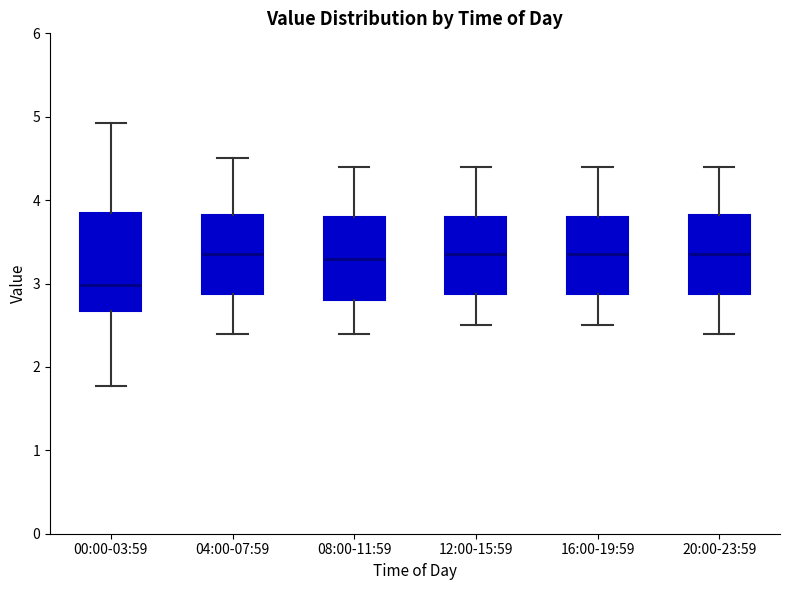

Reading left to right, read every box against the y-axis: the position of its median line, the range the box covers, and the ends of its whiskers. The values are not printed on the chart, so give them approximately, as read against the axis.

00:00-03:59: median 3.0, box 2.7 to 3.9, whiskers 1.8 to 4.9
04:00-07:59: median 3.4, box 2.9 to 3.8, whiskers 2.4 to 4.5
08:00-11:59: median 3.3, box 2.8 to 3.8, whiskers 2.4 to 4.4
12:00-15:59: median 3.4, box 2.9 to 3.8, whiskers 2.5 to 4.4
16:00-19:59: median 3.4, box 2.9 to 3.8, whiskers 2.5 to 4.4
20:00-23:59: median 3.4, box 2.9 to 3.8, whiskers 2.4 to 4.4